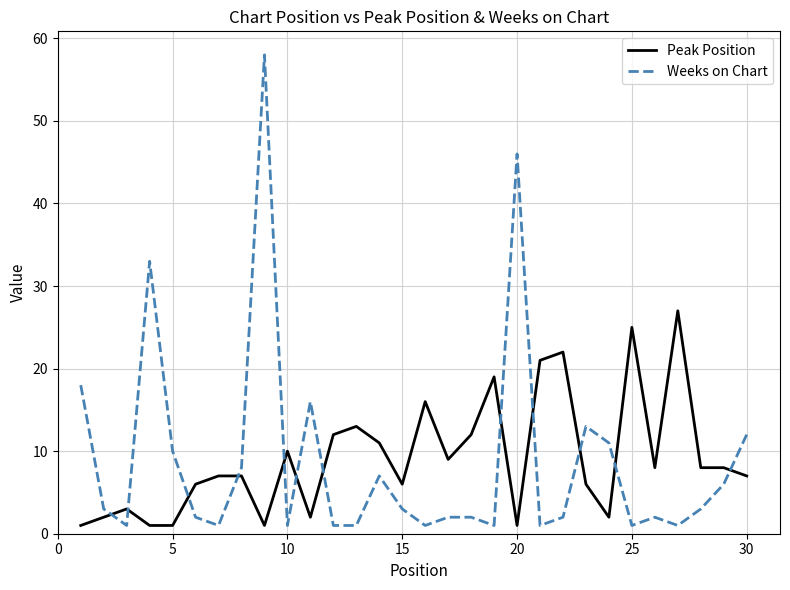

Reading left to right, transcribe all the data shown in this chart.

Peak Position: 1	2	3	1	1	6	7	7	1	10	2	12	13	11	6	16	9	12	19	1	21	22	6	2	25	8	27	8	8	7
Weeks on Chart: 18	3	1	33	10	2	1	8	58	1	16	1	1	7	3	1	2	2	1	46	1	2	13	11	1	2	1	3	6	12